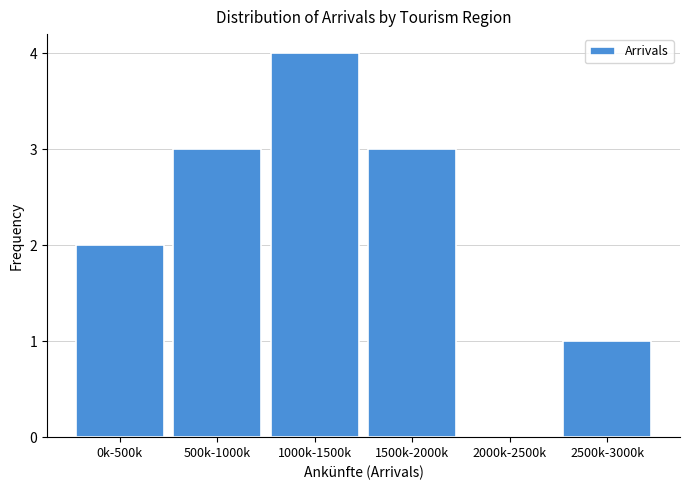

Reading left to right, transcribe all the data shown in this chart.

0k-500k=2	500k-1000k=3	1000k-1500k=4	1500k-2000k=3	2000k-2500k=0	2500k-3000k=1